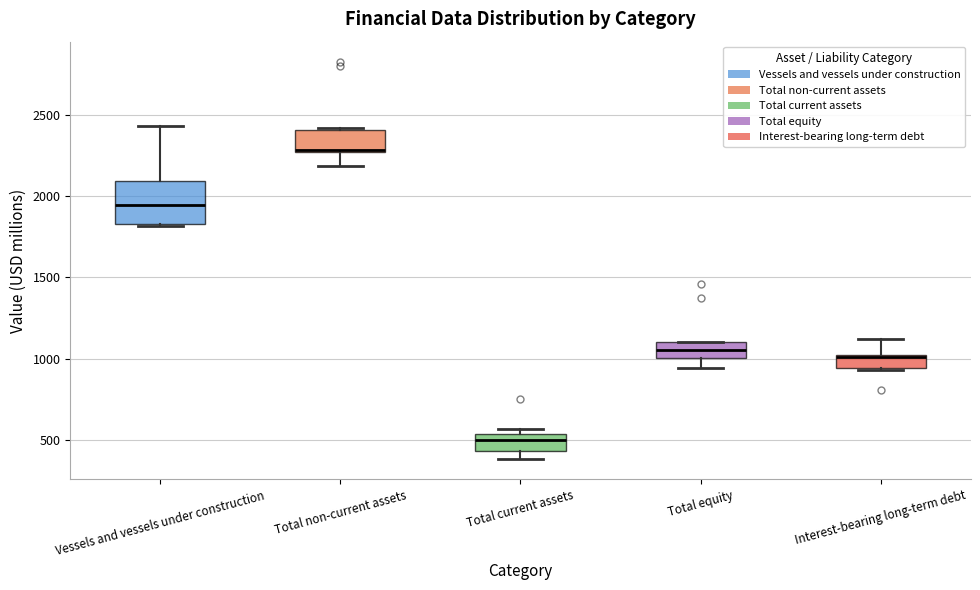

Comparing the boxes themselves (not the whiskers), which one is the tallest?

Vessels and vessels under construction